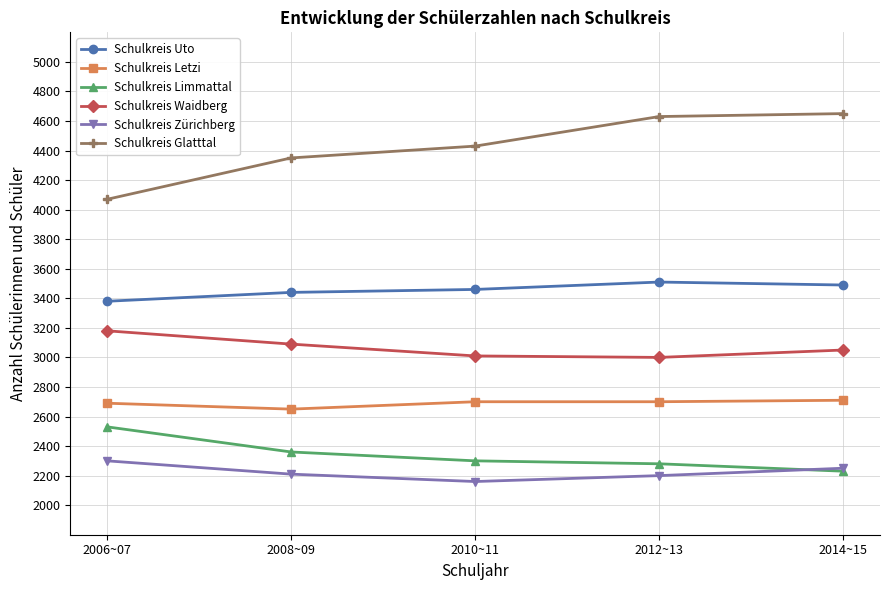

Which series has the widest spread of values?

Schulkreis Glatttal